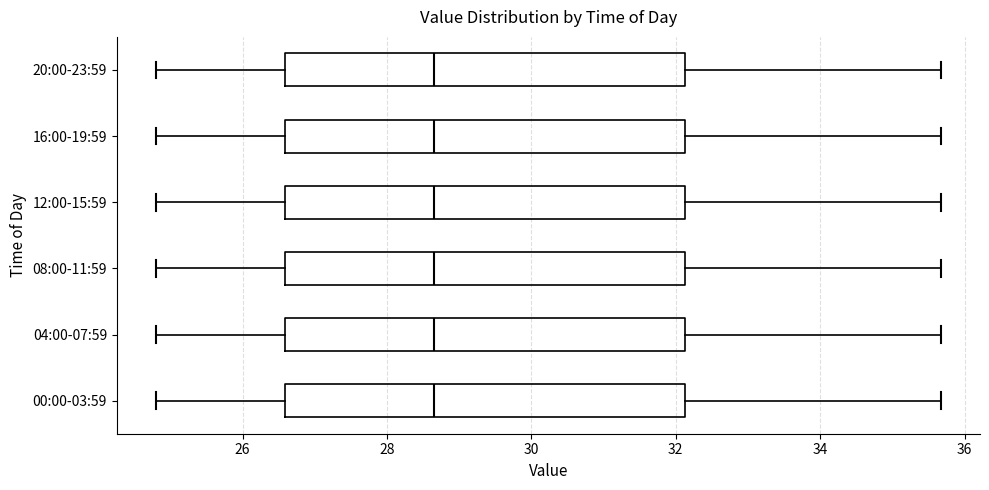

Reading bottom to top, transcribe this box plot: for each box, give where its median line is, the range the box spans, and where its two whiskers end, as read against the x-axis. The values are not printed on the chart, so give them approximately, as read against the axis.

00:00-03:59: median 28.6, box 26.6 to 32.2, whiskers 24.8 to 35.6
04:00-07:59: median 28.6, box 26.6 to 32.2, whiskers 24.8 to 35.6
08:00-11:59: median 28.6, box 26.6 to 32.2, whiskers 24.8 to 35.6
12:00-15:59: median 28.6, box 26.6 to 32.2, whiskers 24.8 to 35.6
16:00-19:59: median 28.6, box 26.6 to 32.2, whiskers 24.8 to 35.6
20:00-23:59: median 28.6, box 26.6 to 32.2, whiskers 24.8 to 35.6